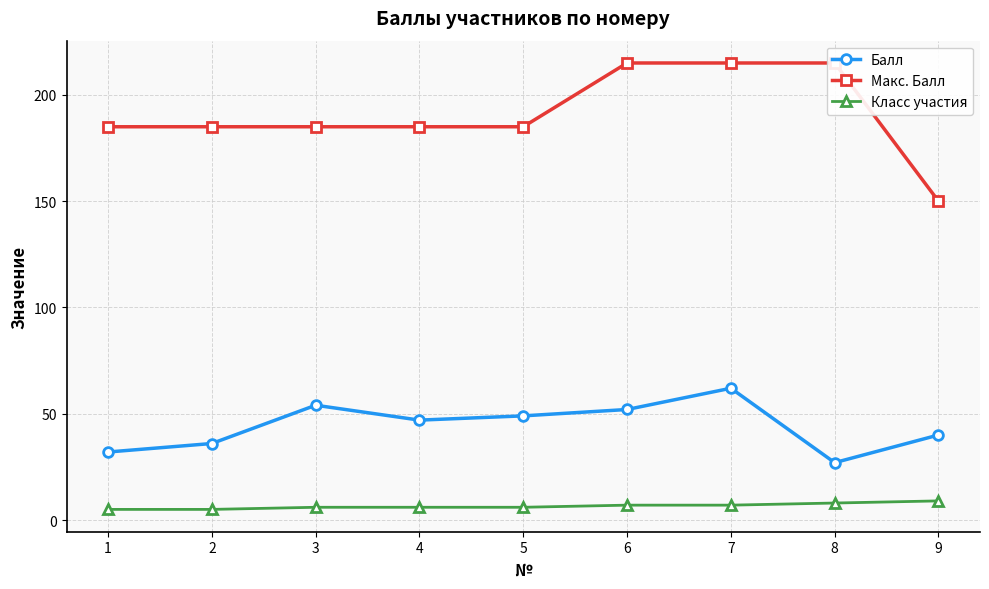

What is the difference between the maximum and minimum values in the Класс участия series?

4